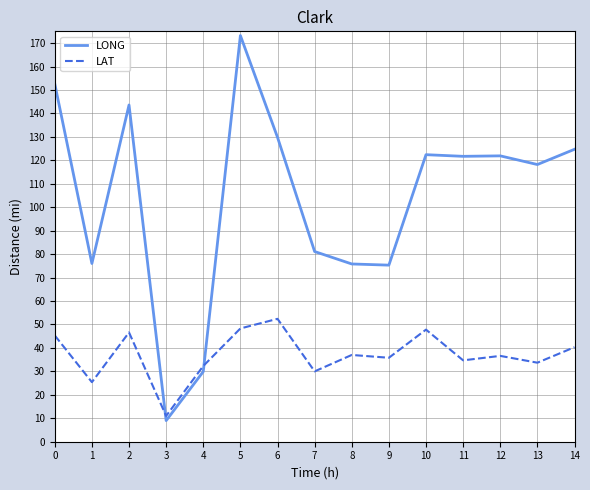

How many lines are shown in the chart?

2